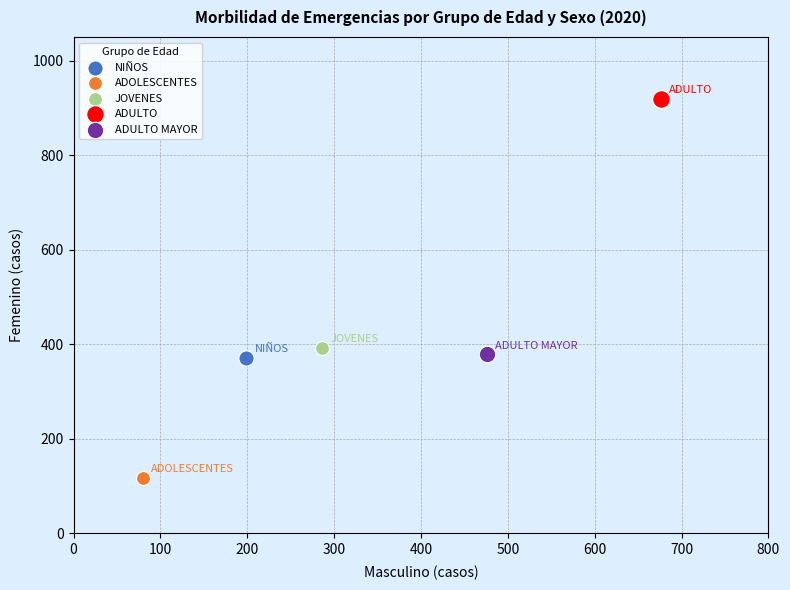

Which series reaches the minimum Y coordinate?

ADOLESCENTES